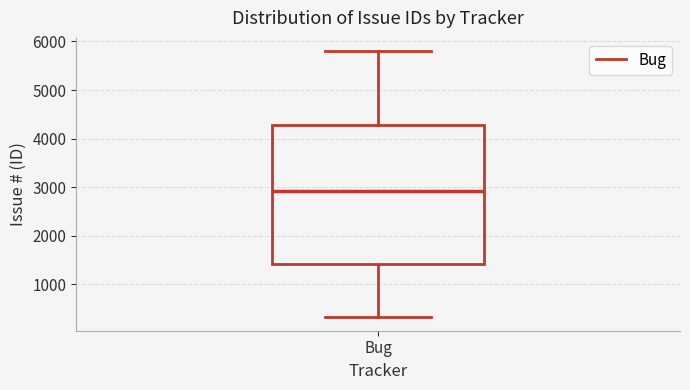

Transcribe this box plot: give where the median line is, the range the box spans, and where the two whiskers end, as read against the y-axis. The values are not printed on the chart, so give them approximately, as read against the axis.

median 2900, box 1400 to 4300, whiskers 300 to 5800